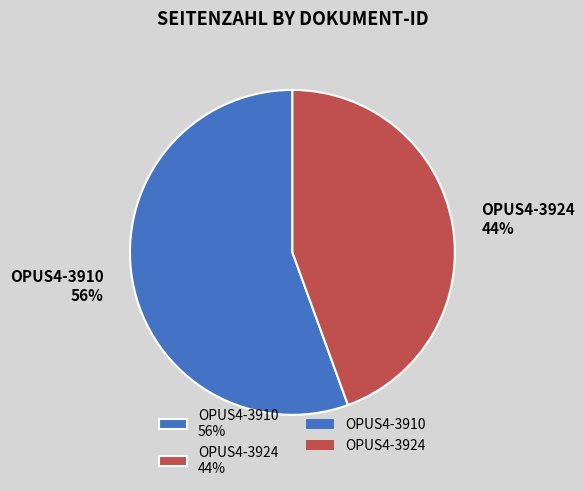

Rank the categories by value from lowest to highest.

OPUS4-3924, OPUS4-3910